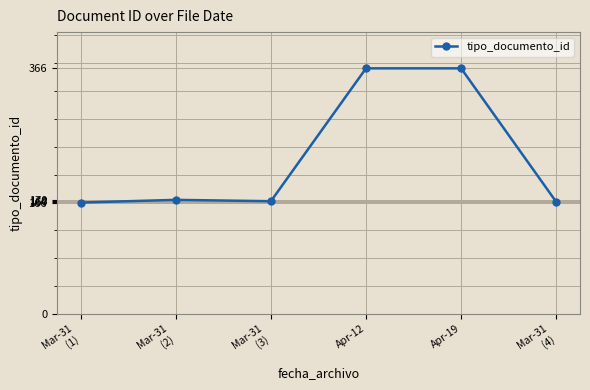

What is the minimum value shown in the chart?

166